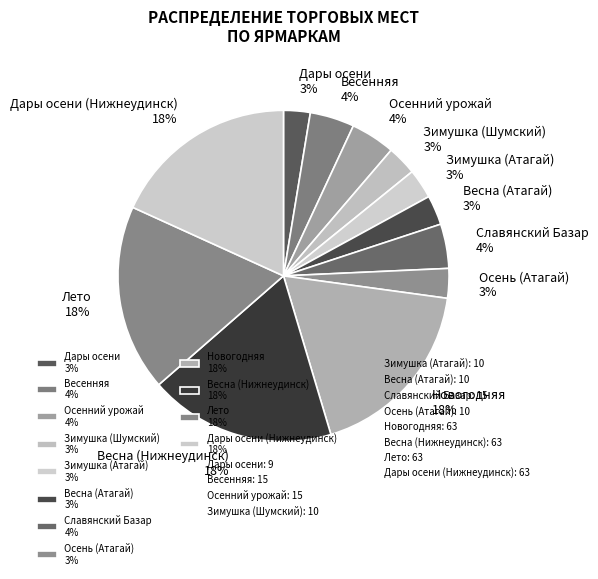

Does Весна (Атагай) 3% represent more than half of the total?

No